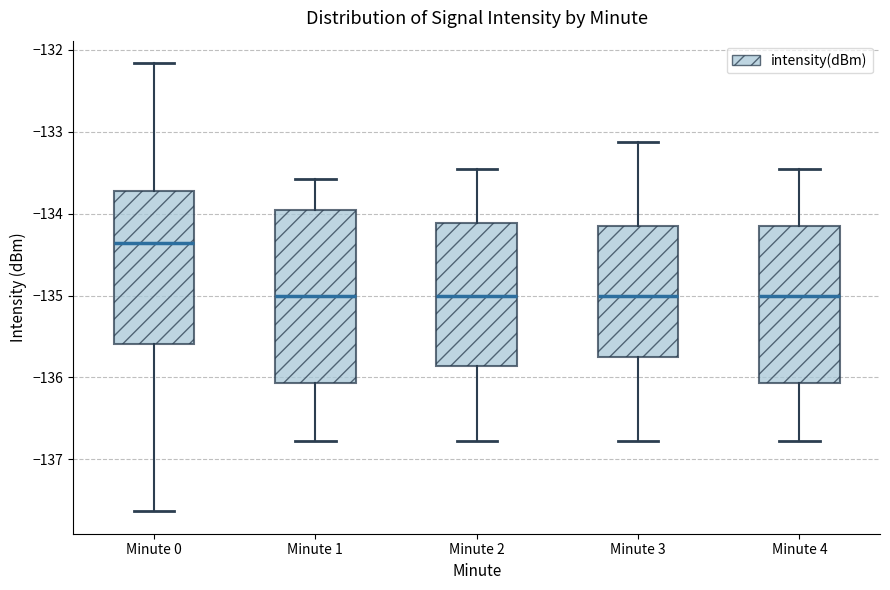

Reading left to right, transcribe this box plot: for each box, give where its median line is, the range the box spans, and where its two whiskers end, as read against the y-axis. The values are not printed on the chart, so give them approximately, as read against the axis.

Minute 0: median -134.4, box -135.6 to -133.7, whiskers -137.6 to -132.2
Minute 1: median -135.0, box -136.1 to -134.0, whiskers -136.8 to -133.6
Minute 2: median -135.0, box -135.9 to -134.1, whiskers -136.8 to -133.4
Minute 3: median -135.0, box -135.8 to -134.1, whiskers -136.8 to -133.1
Minute 4: median -135.0, box -136.1 to -134.1, whiskers -136.8 to -133.4